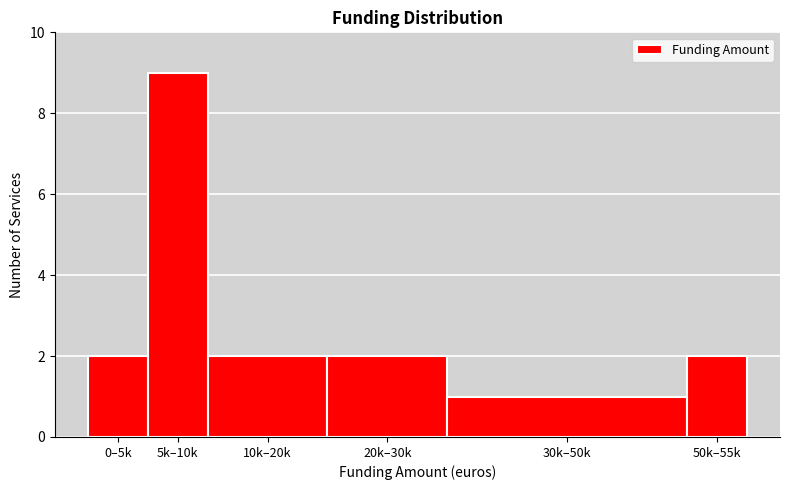

Reading right to left, transcribe all the data shown in this chart.

2	1	2	2	9	2